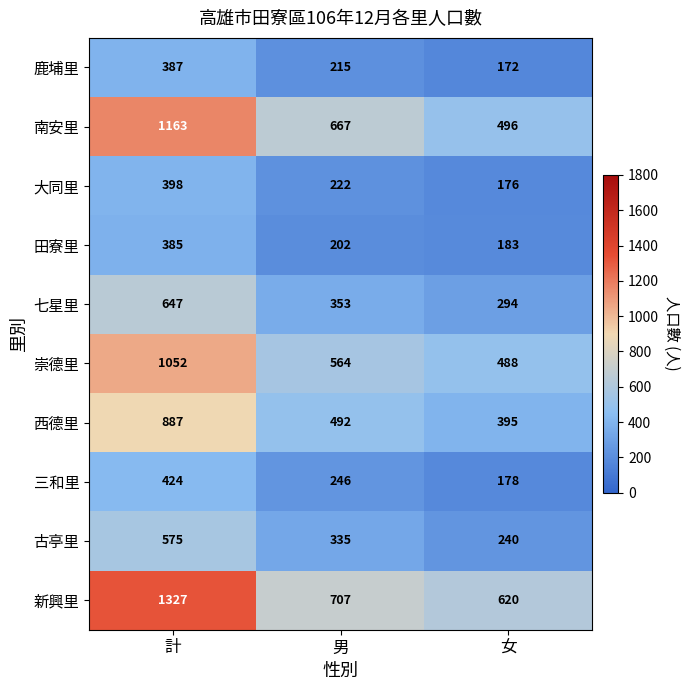

Which series changed the most between 計 and 男?

新興里